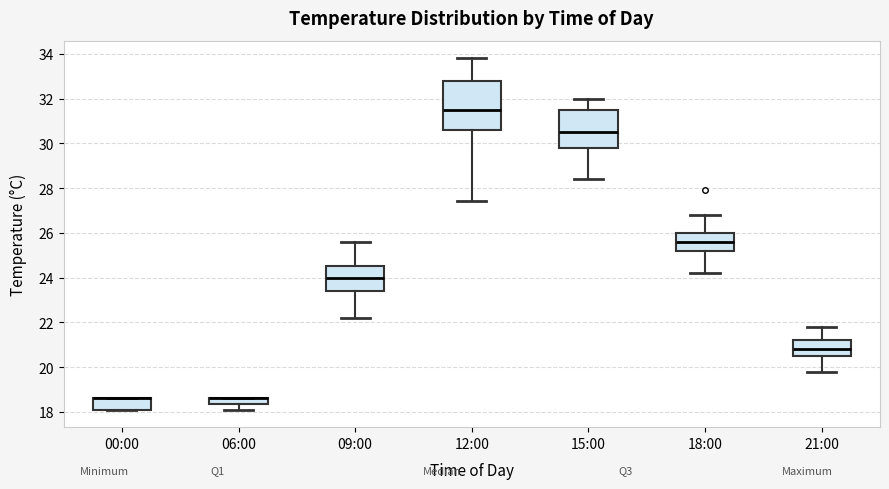

Which box is the tallest, from its lower edge to its upper edge?

12:00